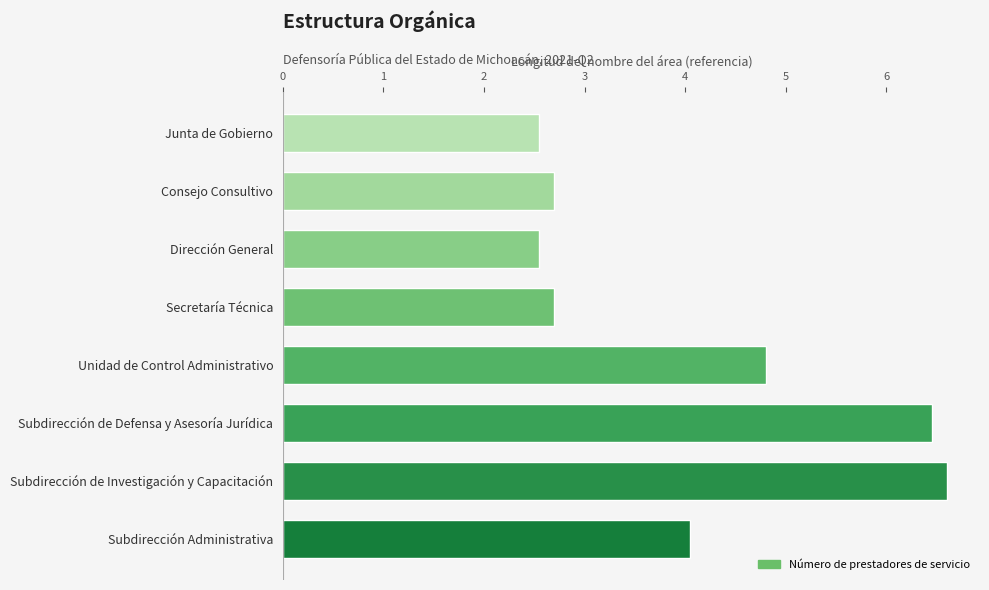

How many values are between 2 and 6?

6